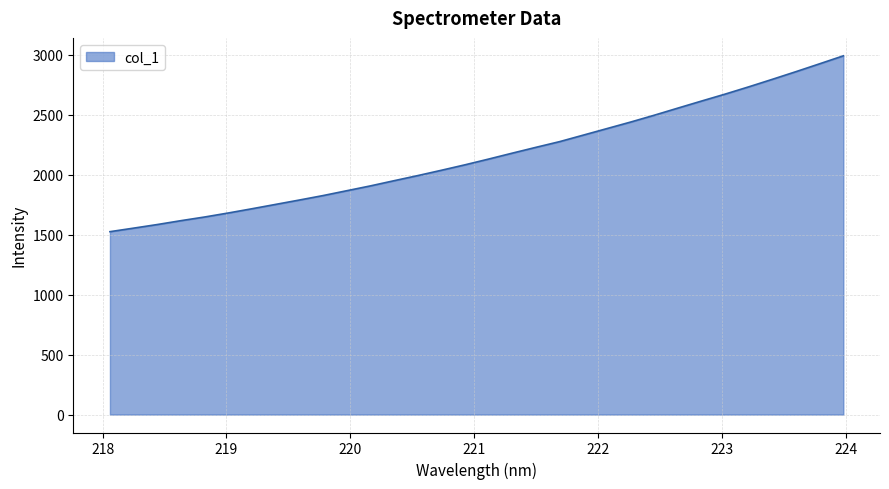

Does the chart have visible grid lines?

Yes